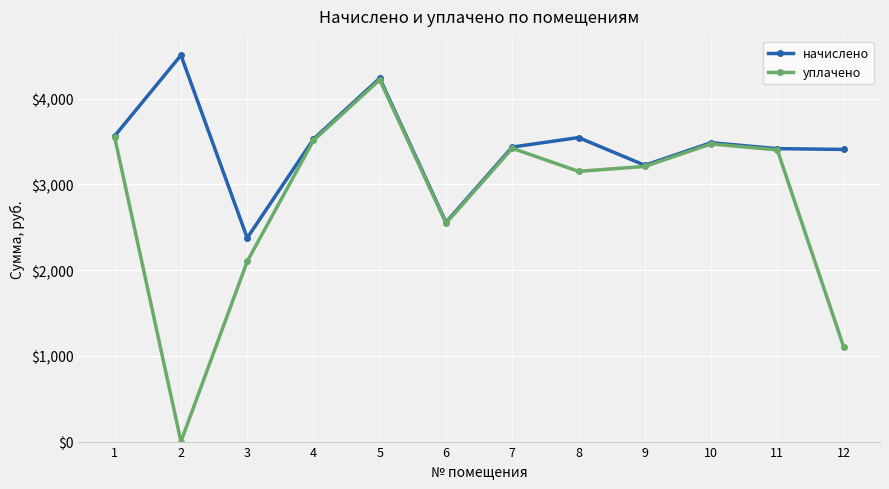

What is the sum of all начислено values?

41282.4